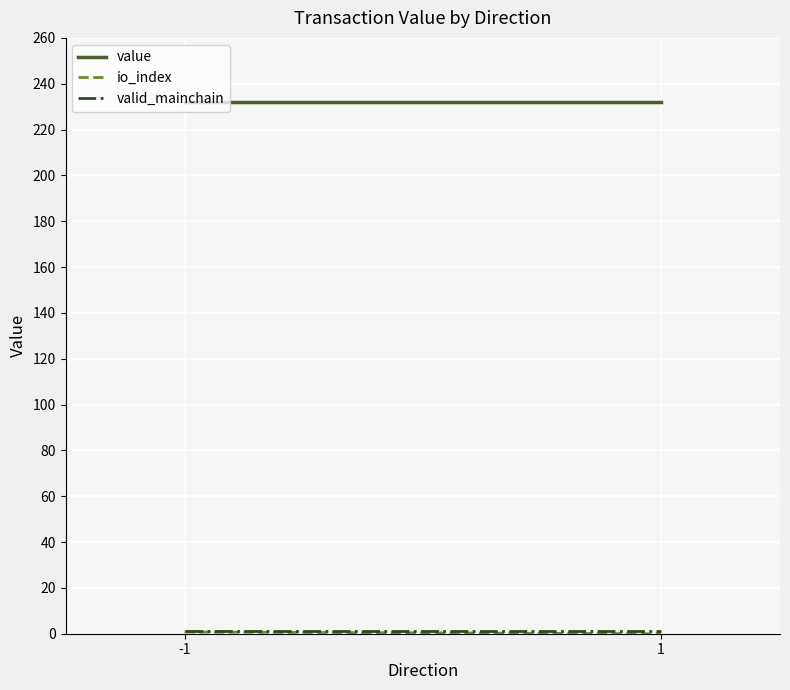

What is the value of the io_index point at the 1st from the left?

0.8